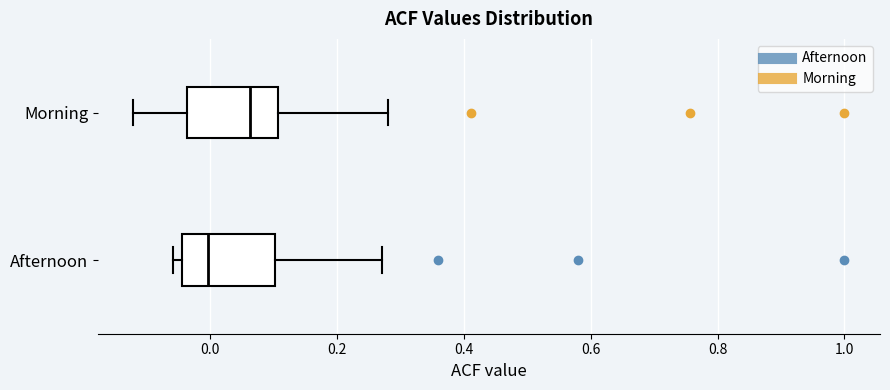

Where does the left whisker of the box for Morning end on the x-axis? The values are not printed on the chart, so give them approximately, as read against the axis.

-0.12